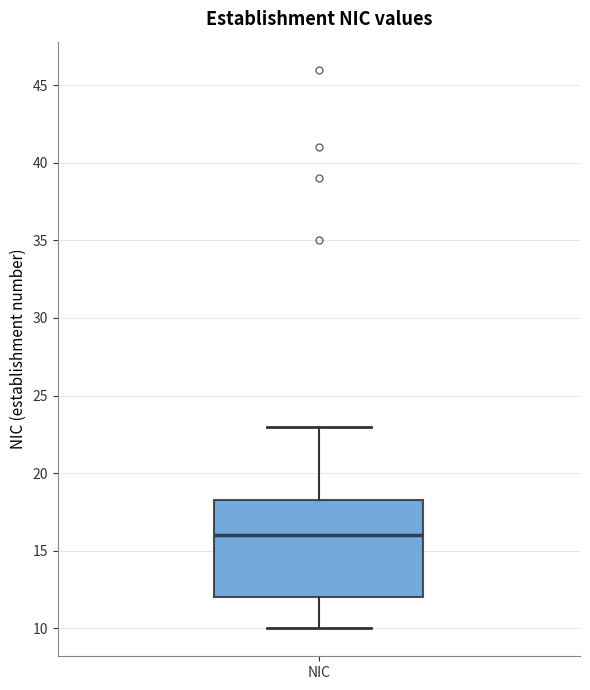

Read this box plot against the y-axis: the position of the median line, the range covered by the box, and the ends of both whiskers. The values are not printed on the chart, so give them approximately, as read against the axis.

median 16.0, box 12.0 to 18.5, whiskers 10.0 to 23.0